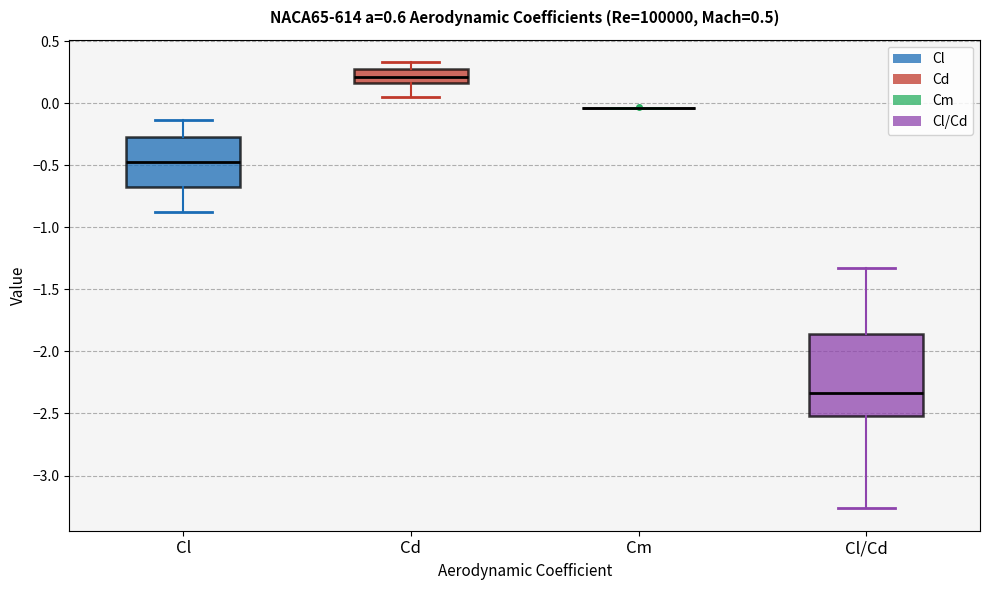

Comparing the boxes themselves (not the whiskers), which one is the tallest?

Cl/Cd